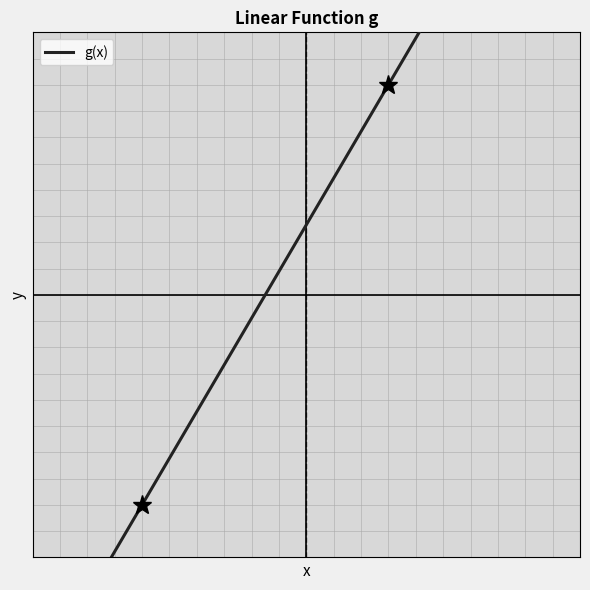

The chart shows a value of 3 at 10. True or false?

False